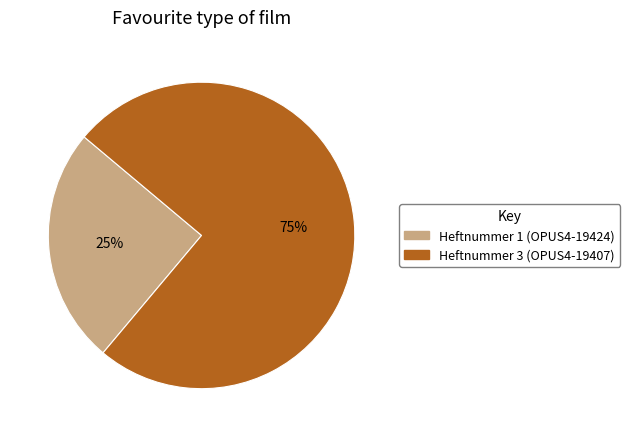

Is the sum of Heftnummer 3 (OPUS4-19407) and Heftnummer 1 (OPUS4-19424) greater than half?

Yes